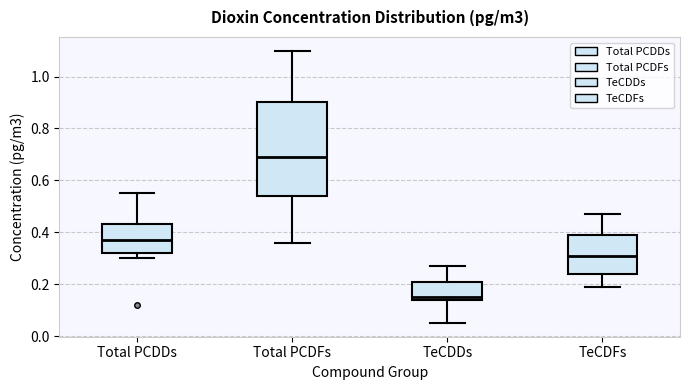

Which box has the highest median line?

Total PCDFs